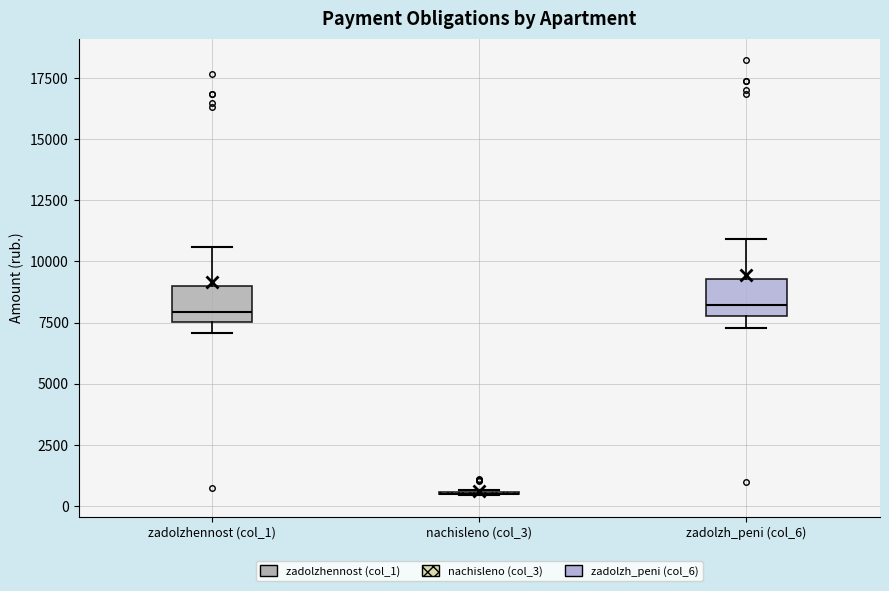

Reading left to right, transcribe this box plot: for each box, give where its median line is, the range the box spans, and where its two whiskers end, as read against the y-axis. The values are not printed on the chart, so give them approximately, as read against the axis.

zadolzhennost (col_1): median 8000, box 7500 to 9000, whiskers 7000 to 10500
nachisleno (col_3): box collapsed to a line at 500, whiskers 500 to 500
zadolzh_peni (col_6): median 8000 (just above the box's lower edge), box 8000 to 9500, whiskers 7500 to 11000